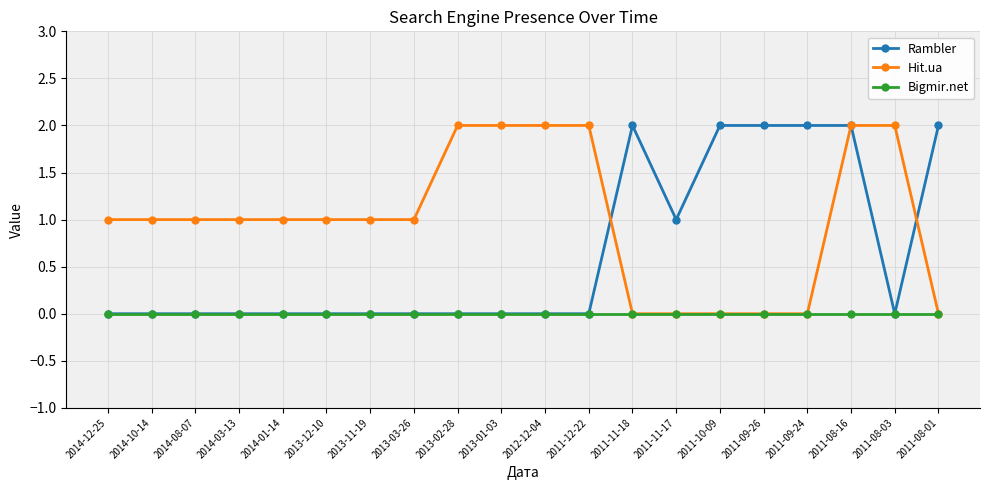

What is the label of the 8th point from the left?

2013-03-26